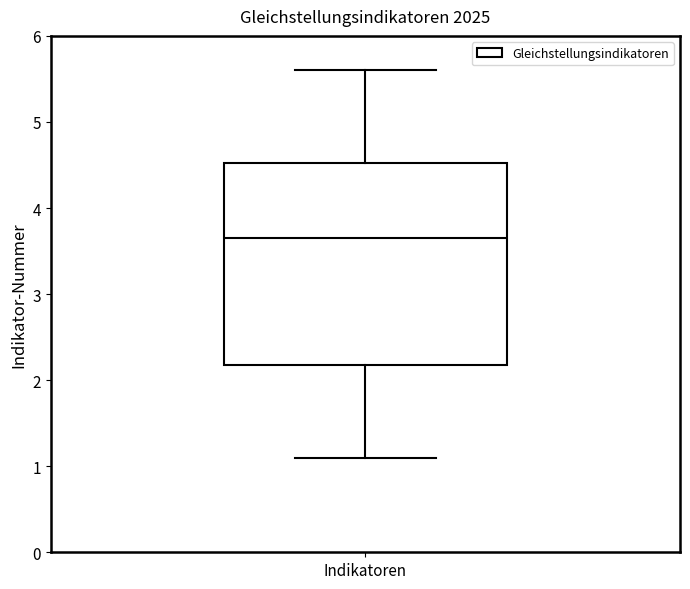

Where does the median line of the box for Indikatoren sit on the y-axis? The values are not printed on the chart, so give them approximately, as read against the axis.

3.7